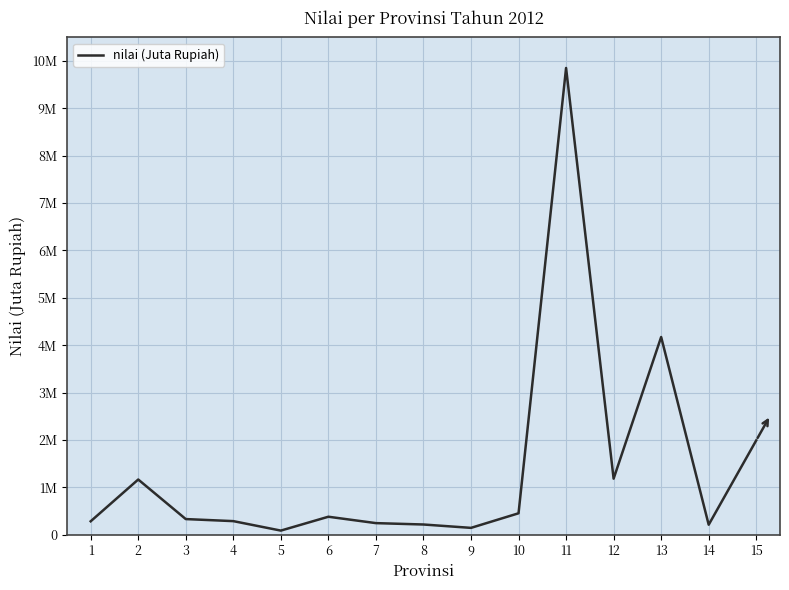

Reading right to left, list all the values displayed in this chart.

15=1988685	14=207526	13=4172293	12=1180485	11=9853996	10=449167	9=141080	8=212221	7=241337	6=376299	5=83471	4=283474	3=326839	2=1162532	1=280146